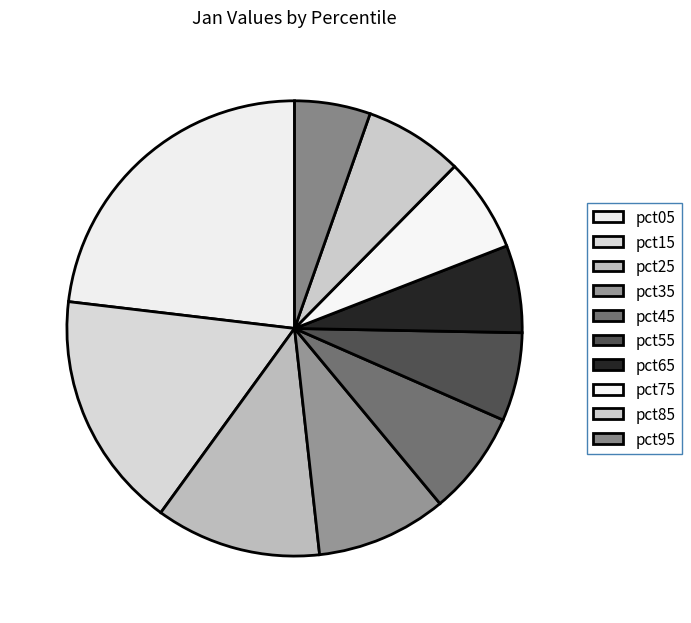

Approximately how many times larger is the value at pct75 compared to pct45?

0.9